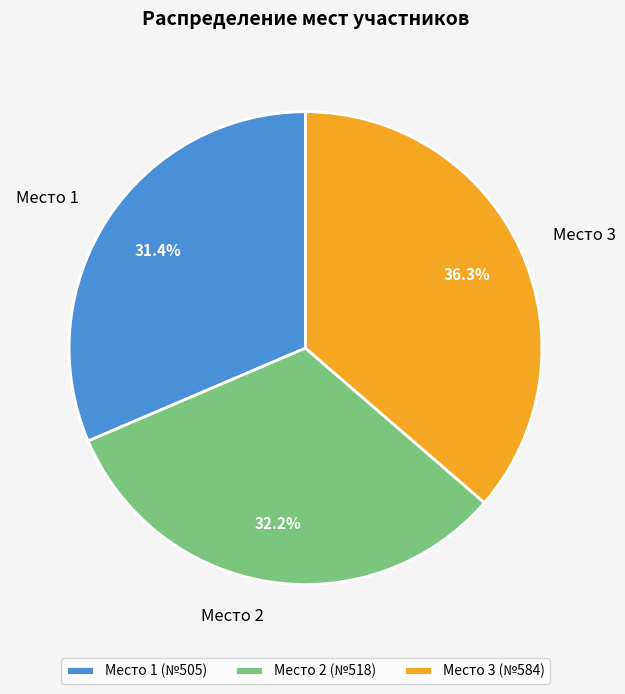

How much of the chart is everything except Место 3?

63.7%